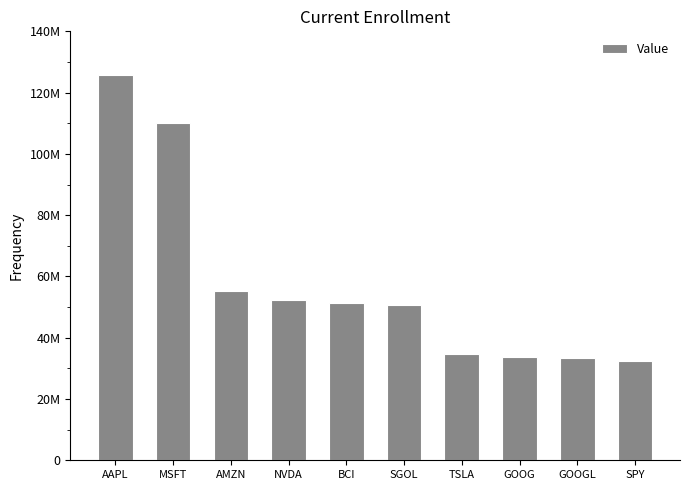

What is the maximum value shown in the chart?

125698274